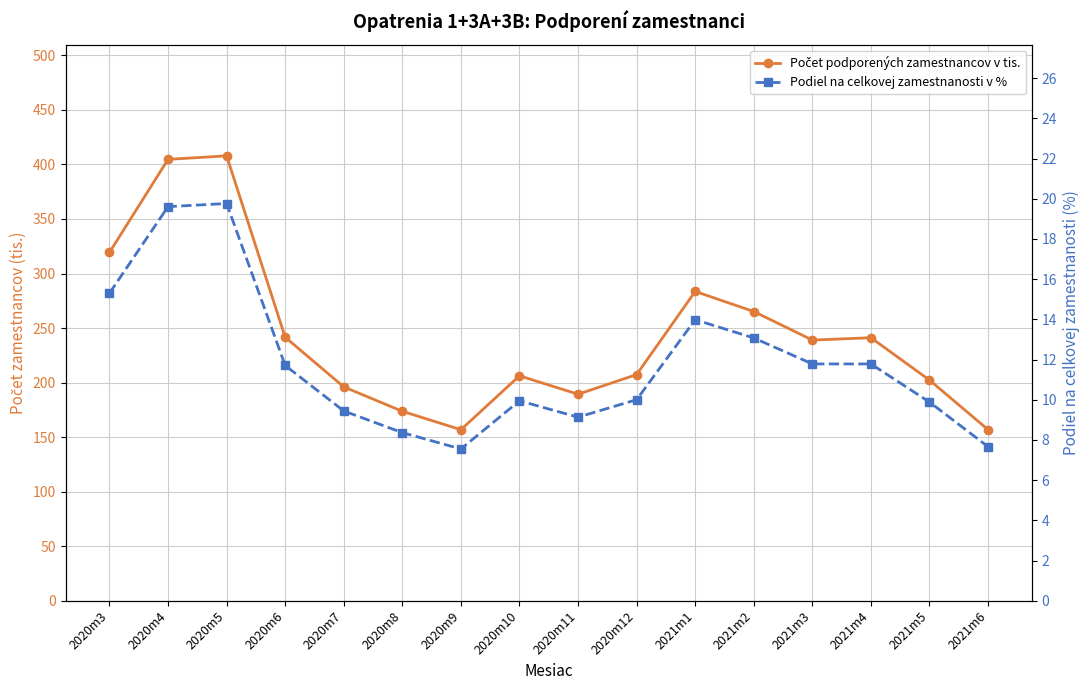

At which label does Počet podporených zamestnancov v tis. reach its minimum?

2020m9